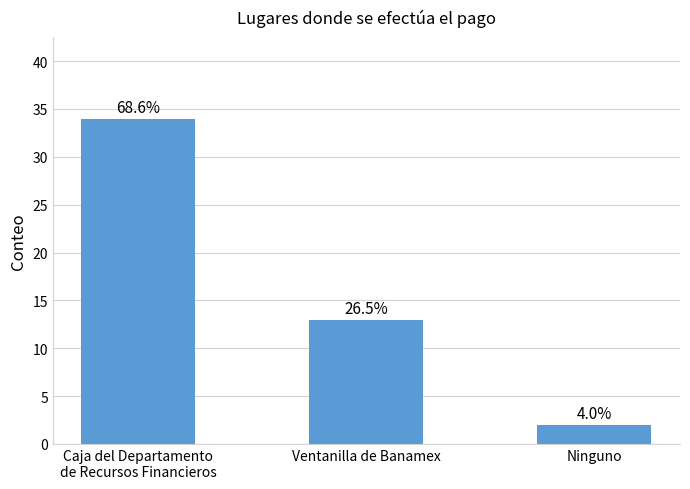

Reading left to right, transcribe all the data shown in this chart.

Caja del Departamento
de Recursos Financieros=34	Ventanilla de Banamex=13	Ninguno=2